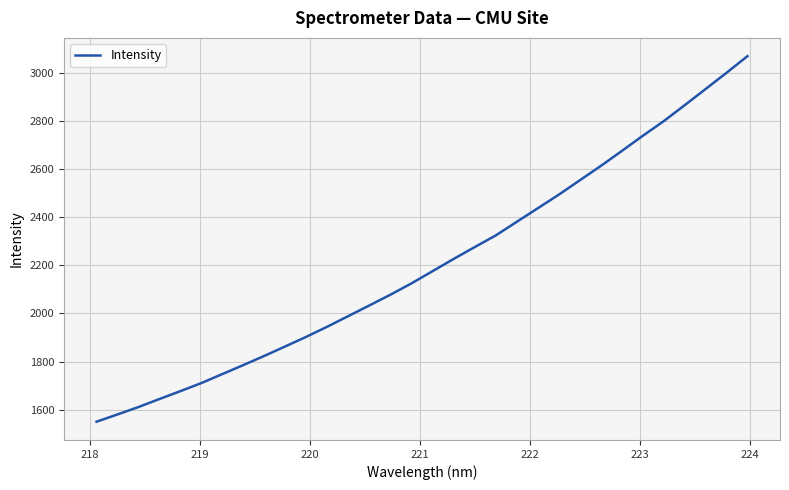

What is the minimum value shown in the chart?

1549.8